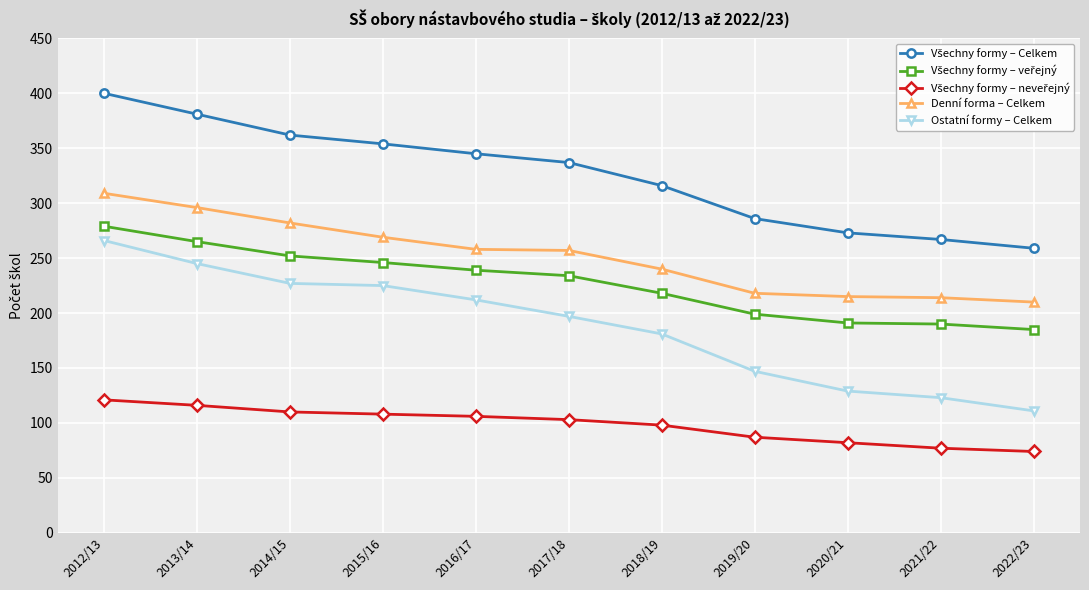

What is the label of the 1st point from the left?

2012/13